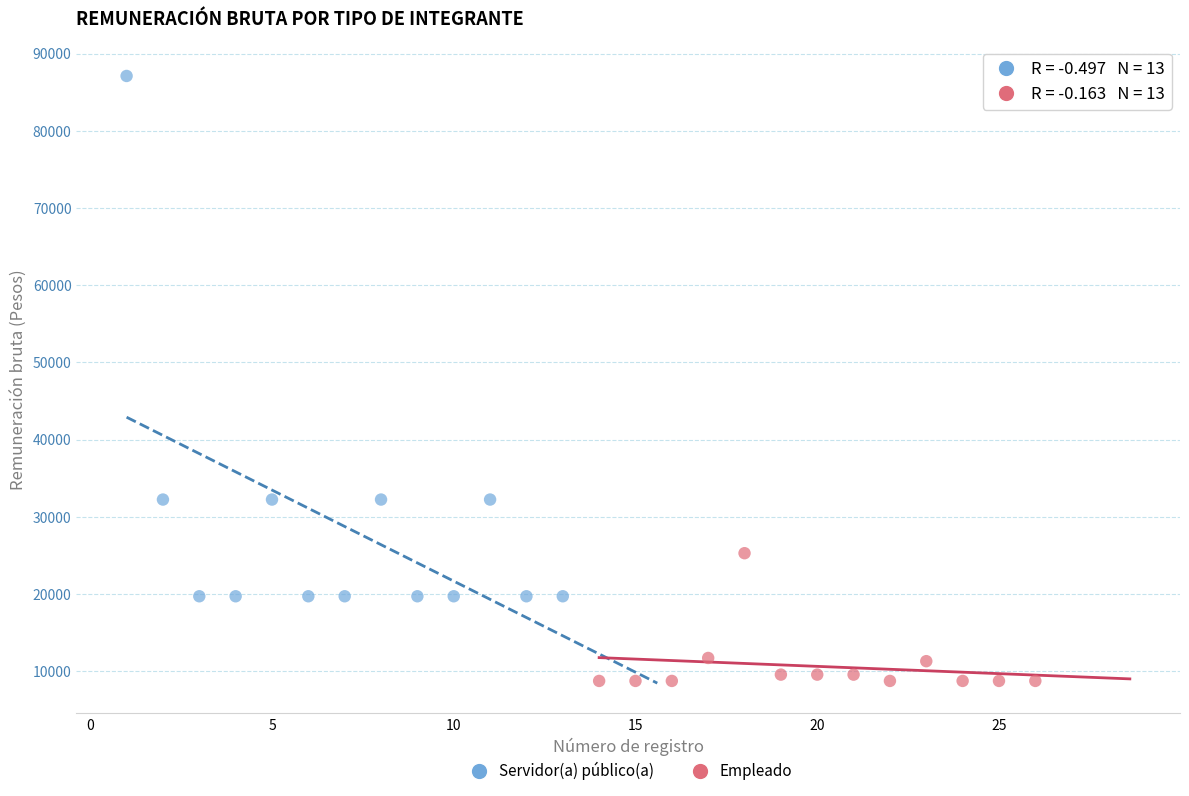

Which series reaches the minimum Y coordinate?

Empleado